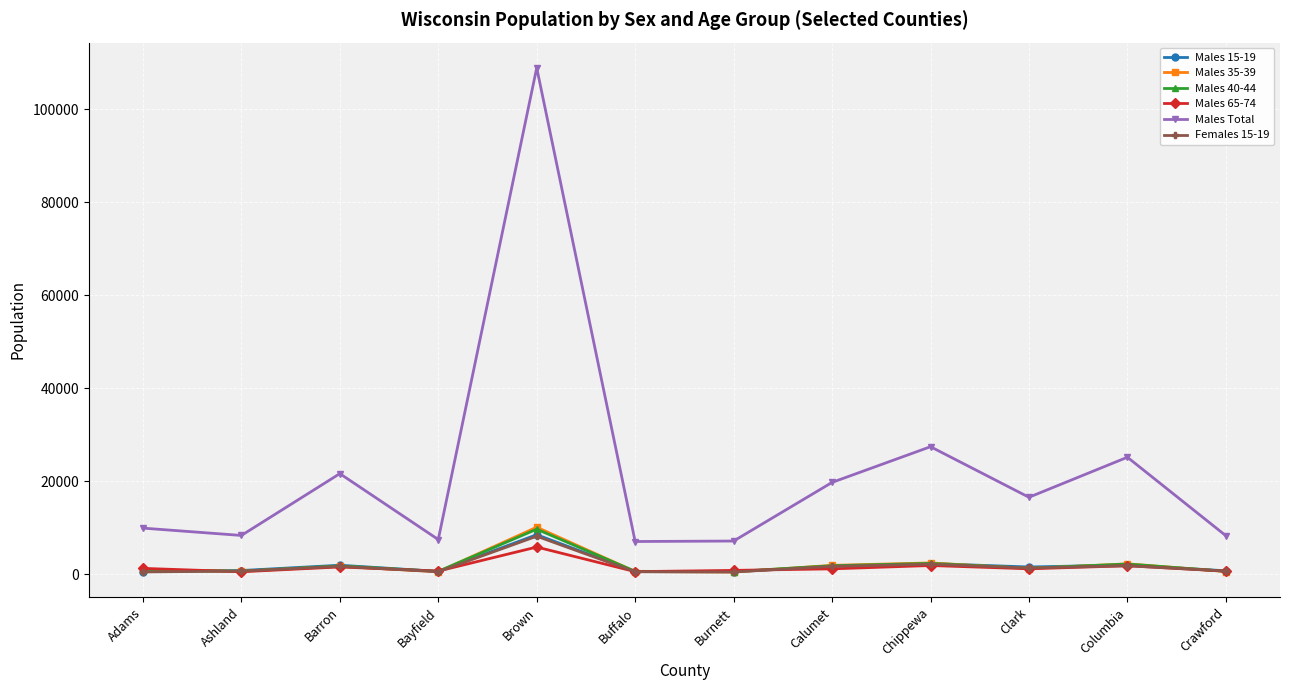

Which series has the largest total across all categories?

Males Total